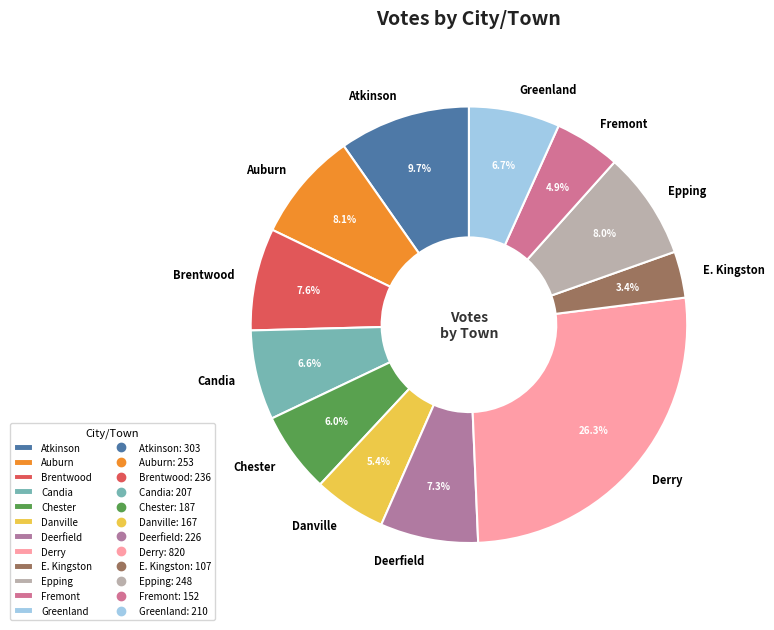

Which has a higher value, Auburn or Greenland?

Auburn